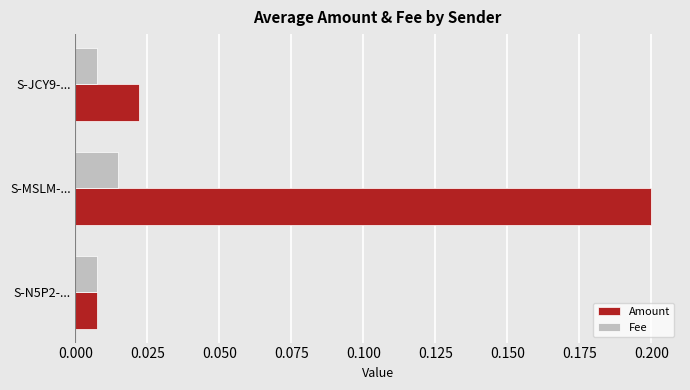

At which category is the sum across all series the highest?

S-MSLM-...